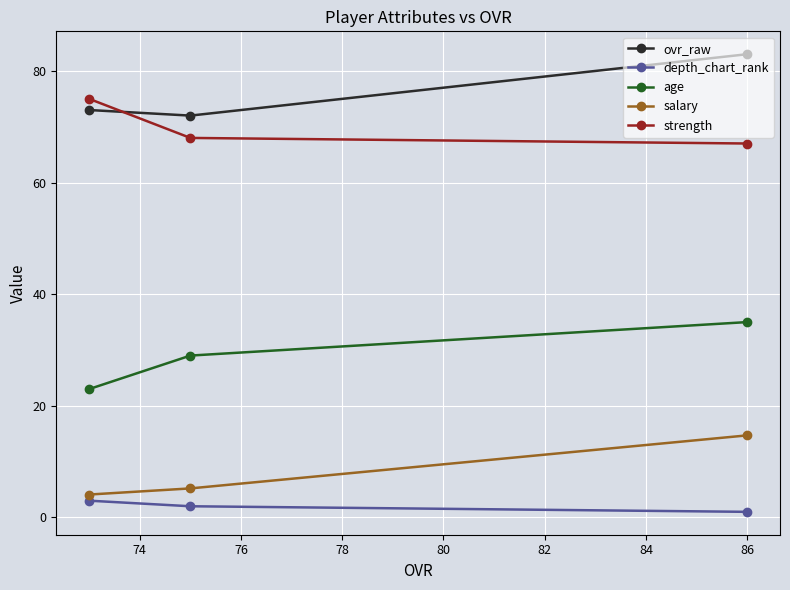

What are all the series names shown in the legend?

ovr_raw, depth_chart_rank, age, salary, strength